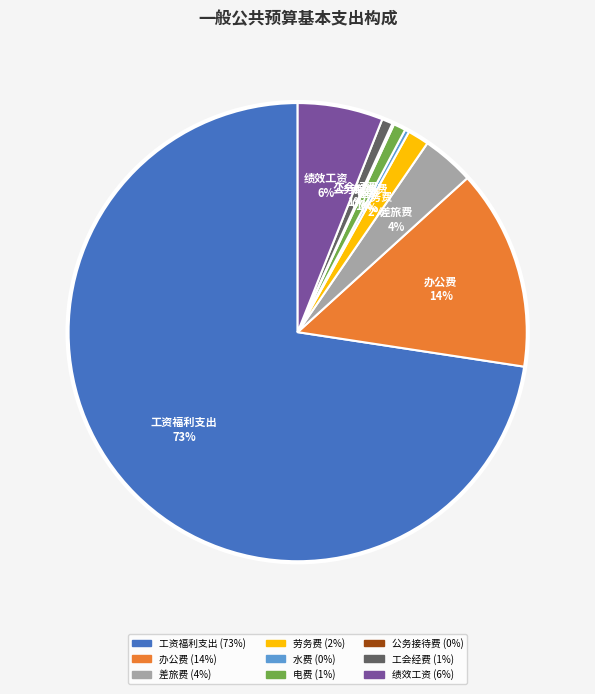

Between 工资福利支出 and 水费, which is larger?

工资福利支出